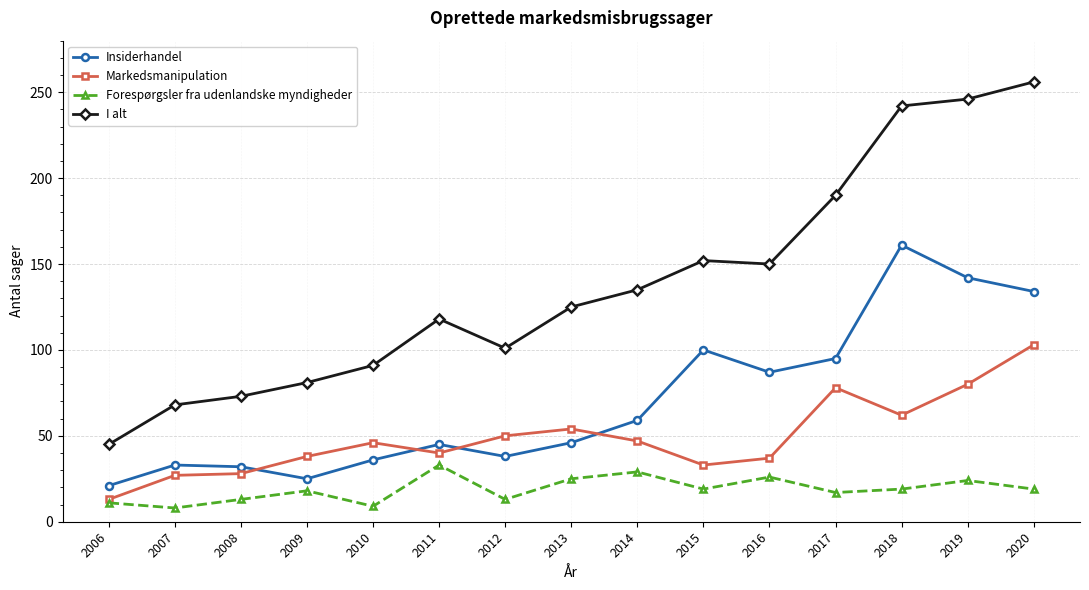

What value does the Insiderhandel series have at 2008?

32